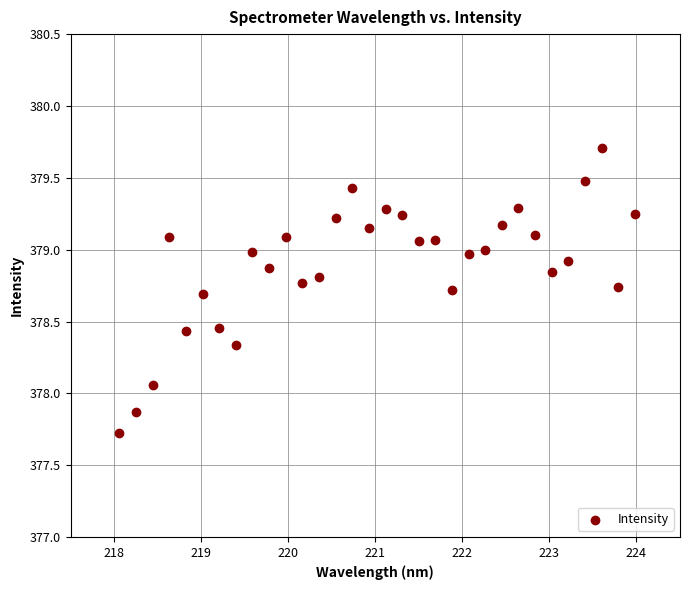

What is the range of X values (max minus min)?

5.9